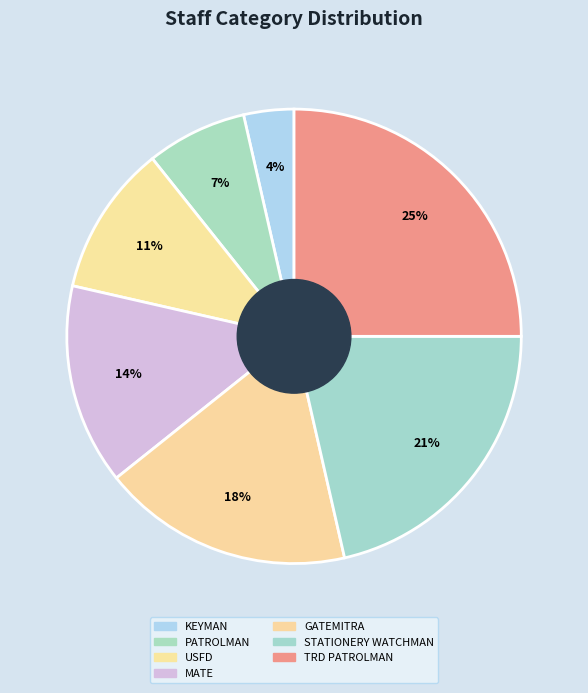

Which category has the biggest portion of the pie?

TRD PATROLMAN